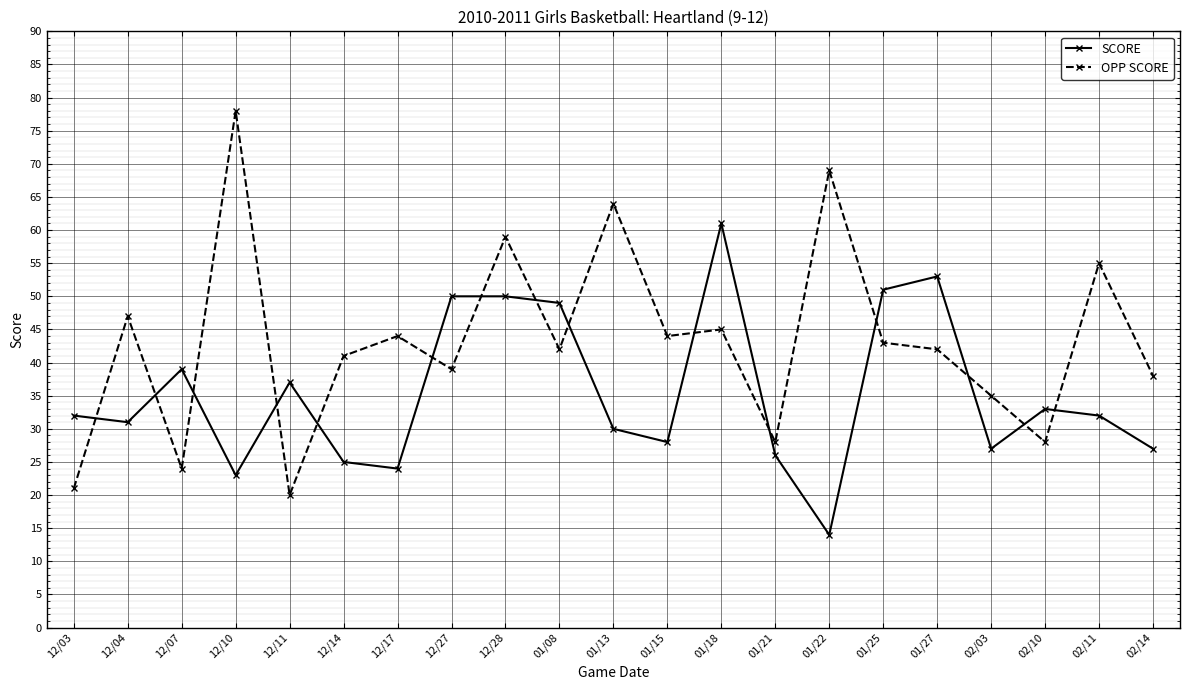

At which category is the sum across all series the highest?

12/28